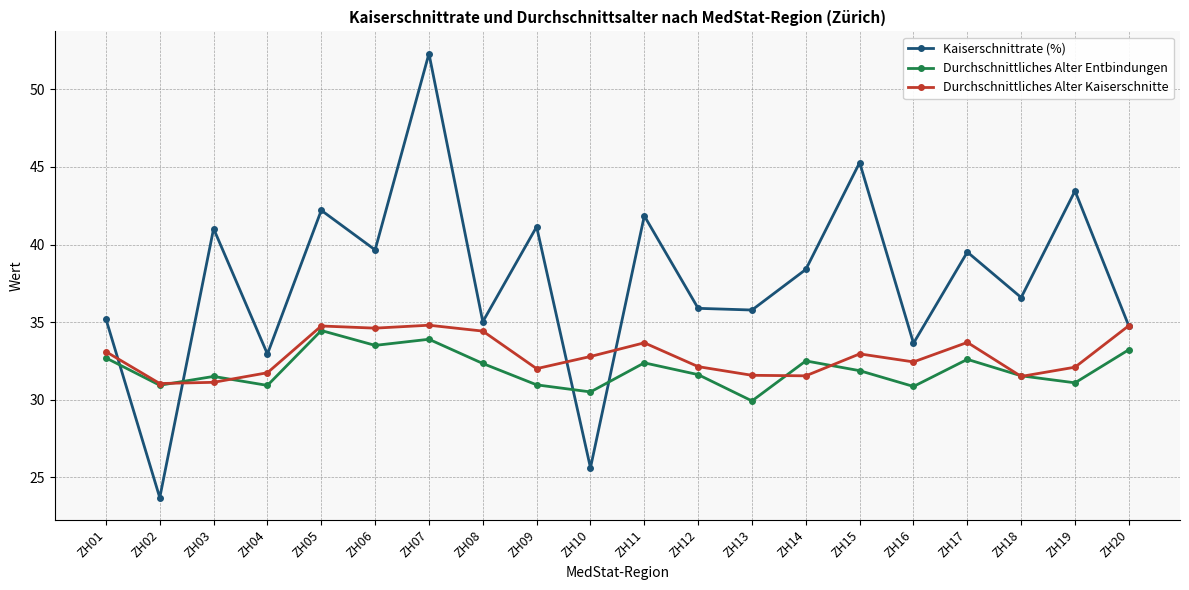

True or false: Durchschnittliches Alter Entbindungen has a value of 34.5 at ZH05.

True